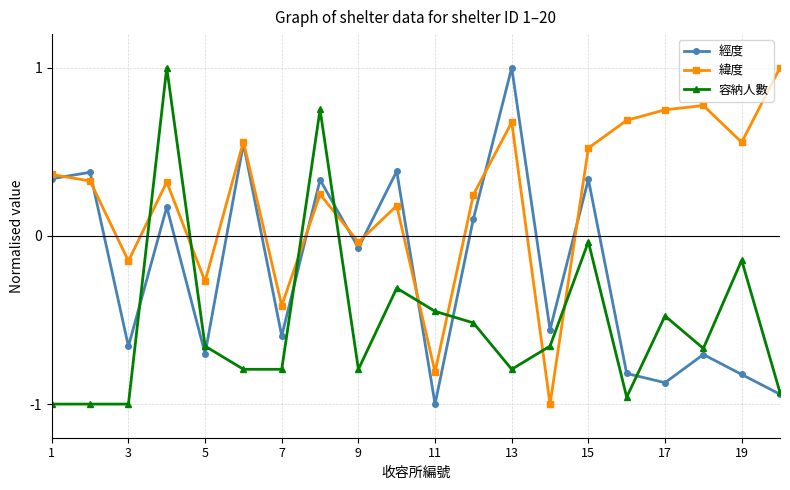

What is the maximum value for 經度?

1.0